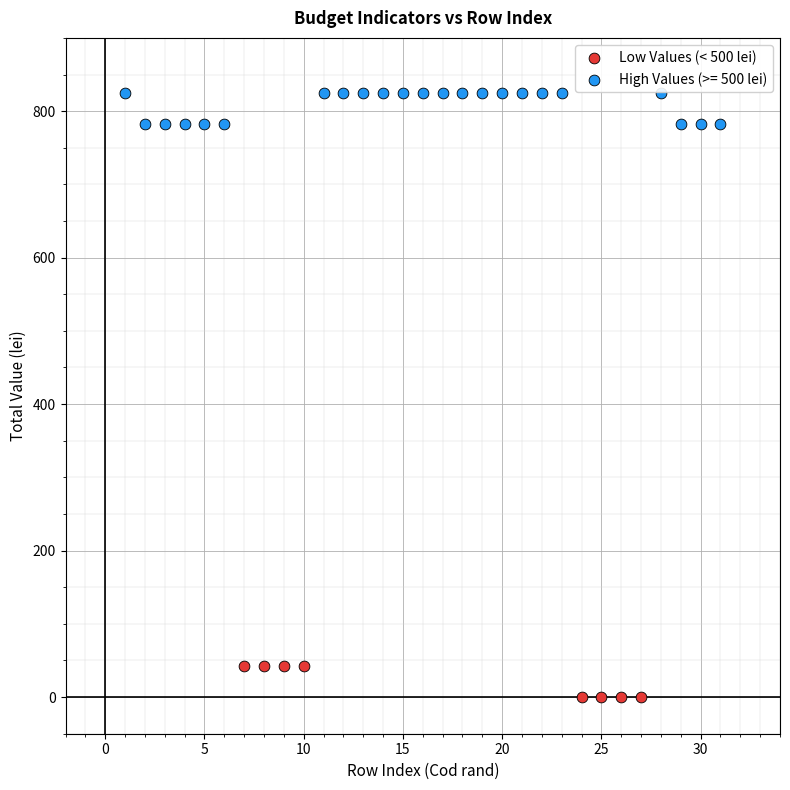

Which series contains the highest Y value?

High Values (>= 500 lei)